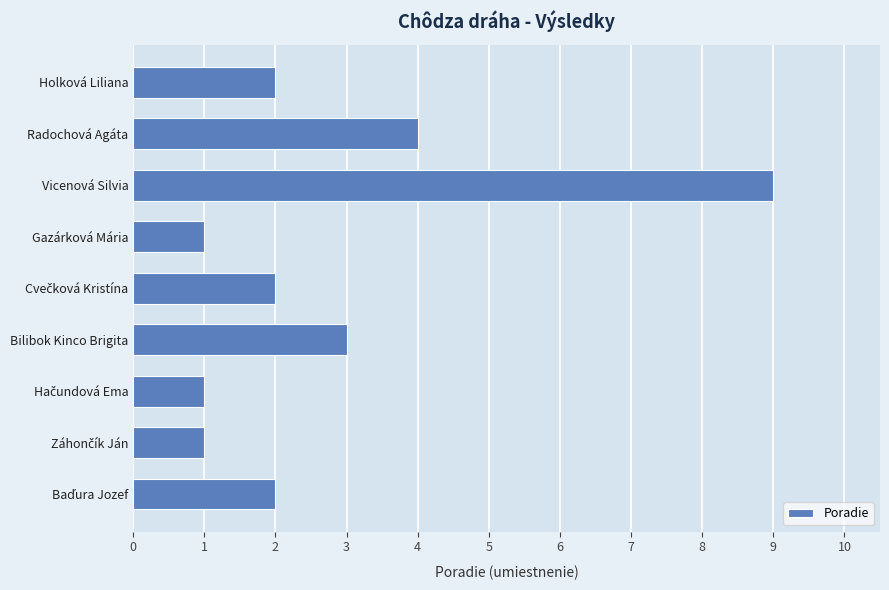

Where is the data nearest to the value 5?

Radochová Agáta